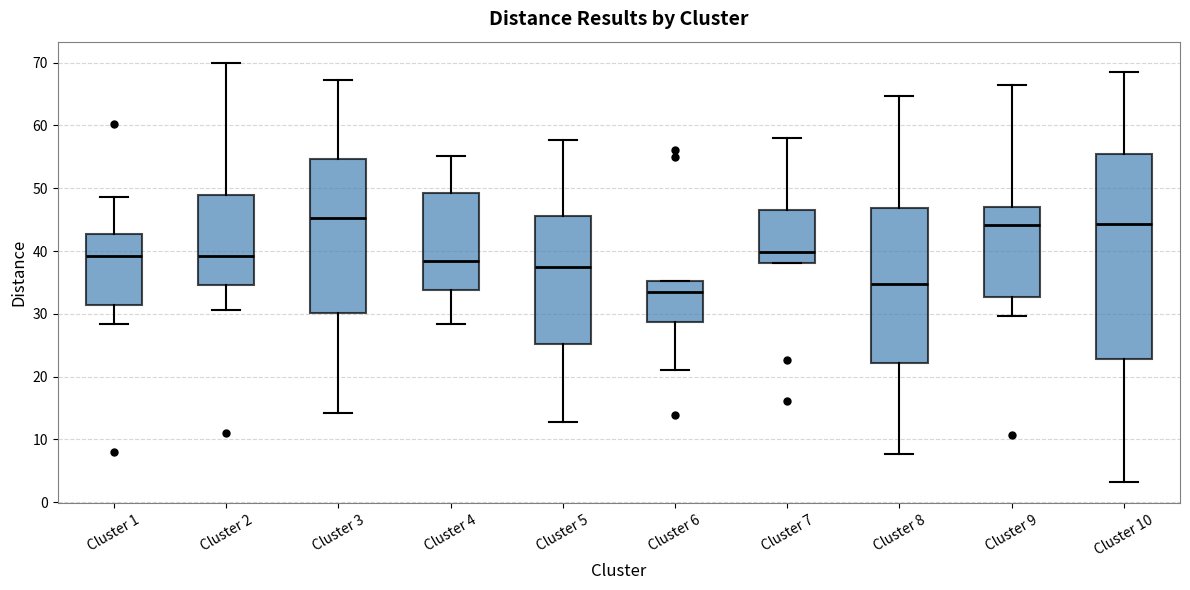

Comparing the boxes themselves (not the whiskers), which one is the tallest?

Cluster 10